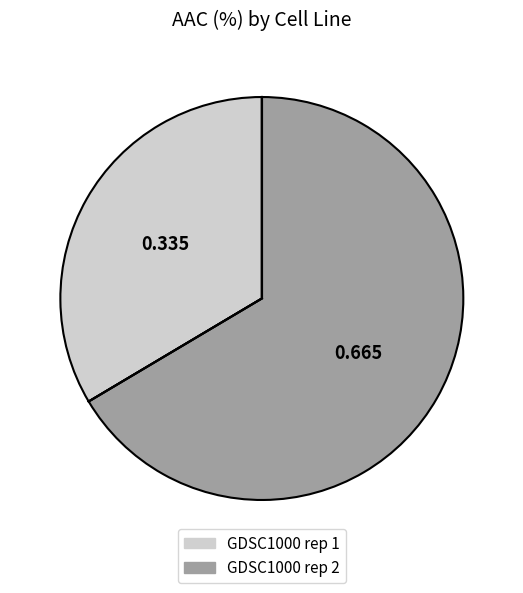

Does GDSC1000 rep 1 account for over 50% of the chart?

No